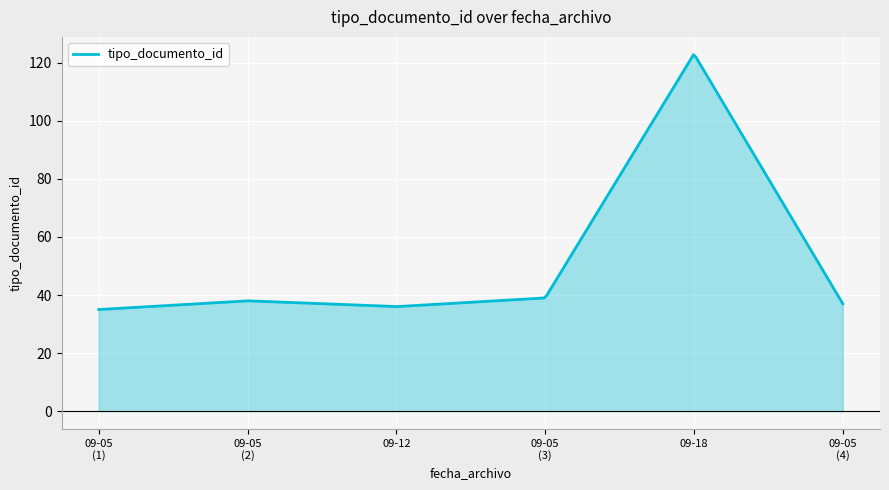

What is the smallest value displayed?

35.0